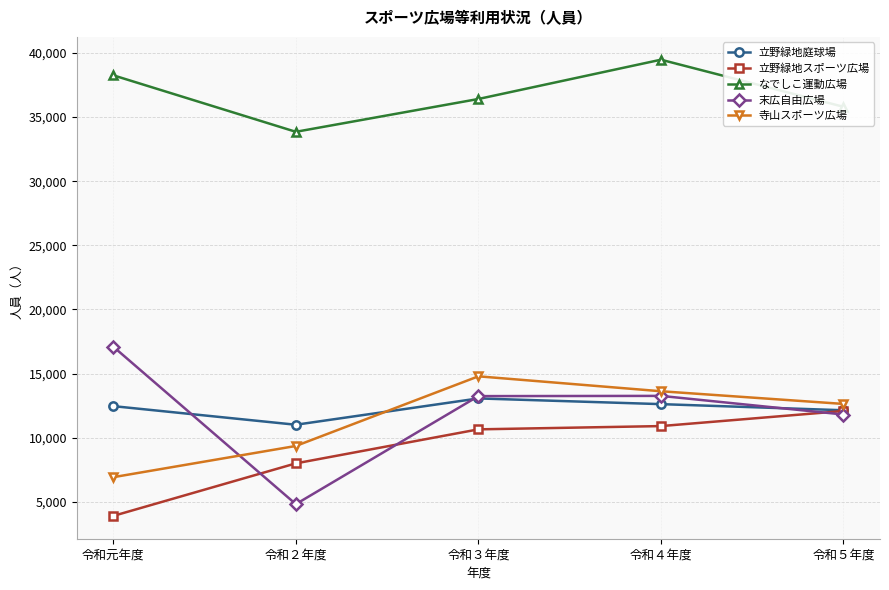

What is the sum of all 立野緑地スポーツ広場 values?

45529